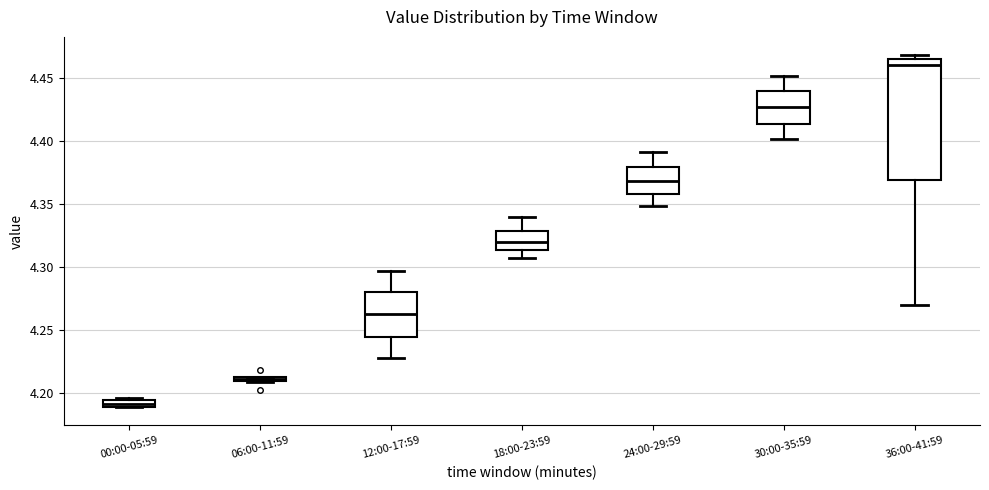

Where is the lower edge of the box for 36:00-41:59 on the y-axis? The values are not printed on the chart, so give them approximately, as read against the axis.

4.370